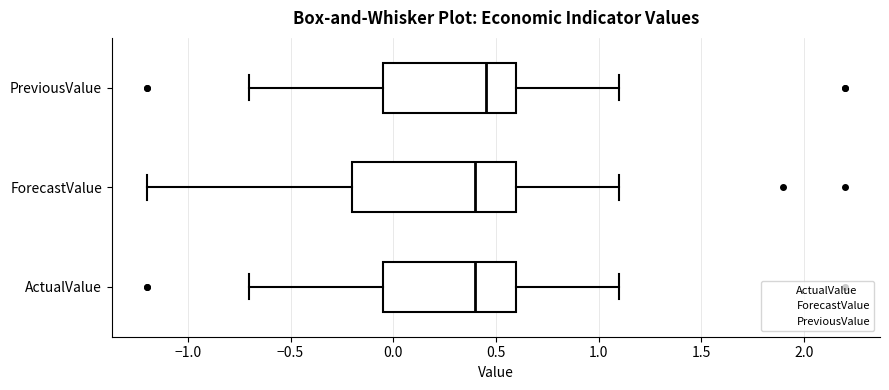

Which box is the widest, from its left edge to its right edge?

ForecastValue